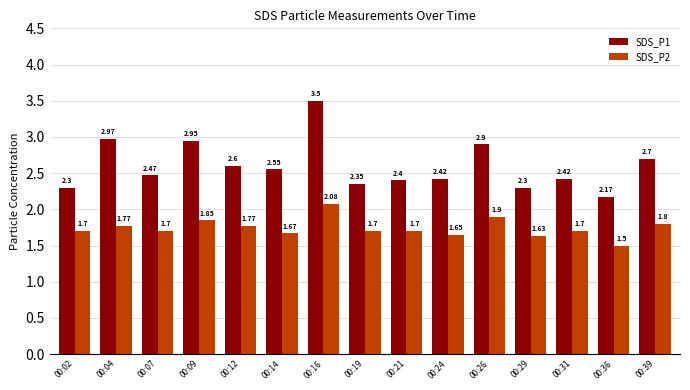

Where is SDS_P1 nearest to the value 2?

00:36